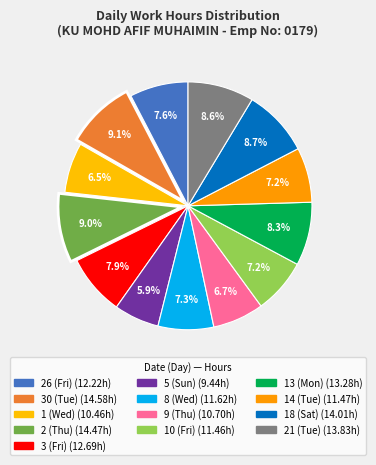

How many slices are in this pie chart?

13